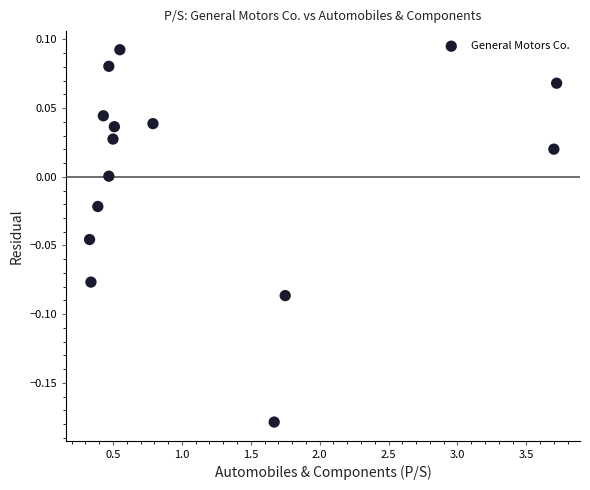

What is the range of Y values (max minus min)?

0.3